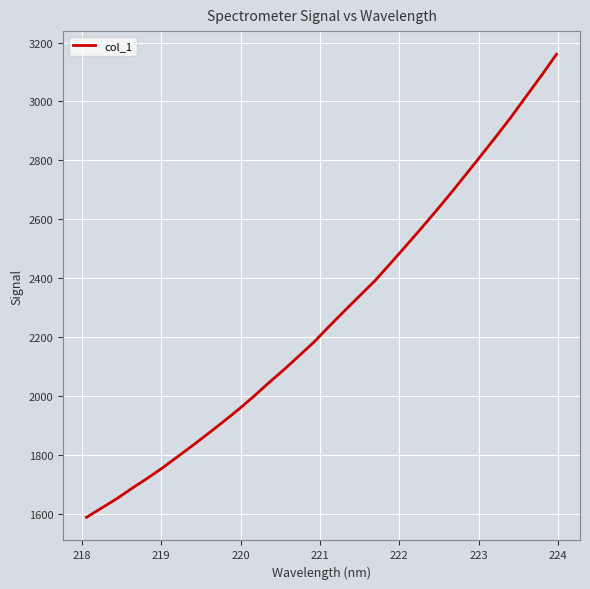

What is the difference between the second highest and second lowest values?

1468.6